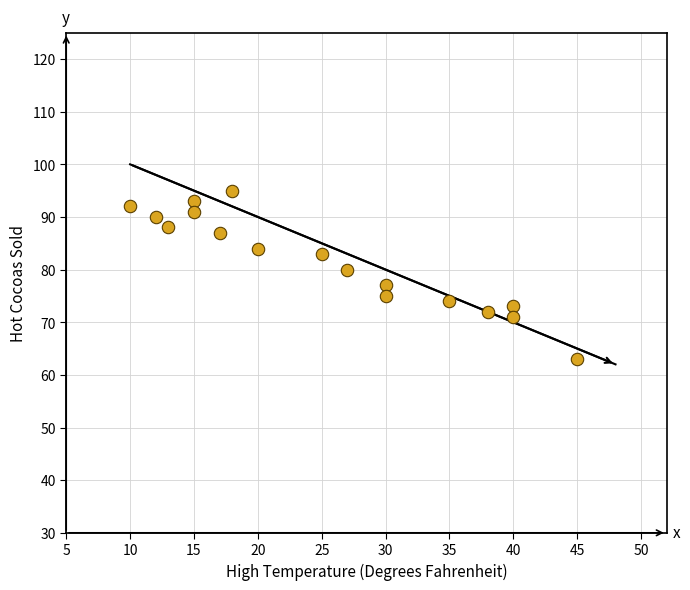

What Y value in the scatter plot is closest to 79?

80